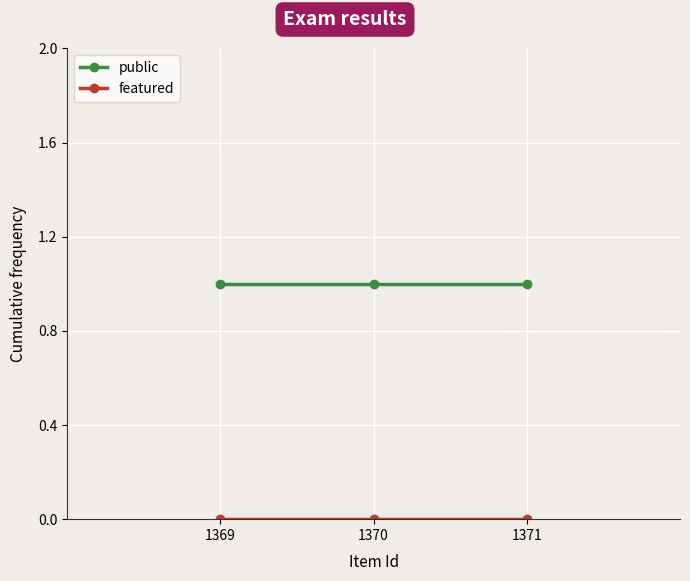

What is the value of the public point at the 3rd from the left?

1